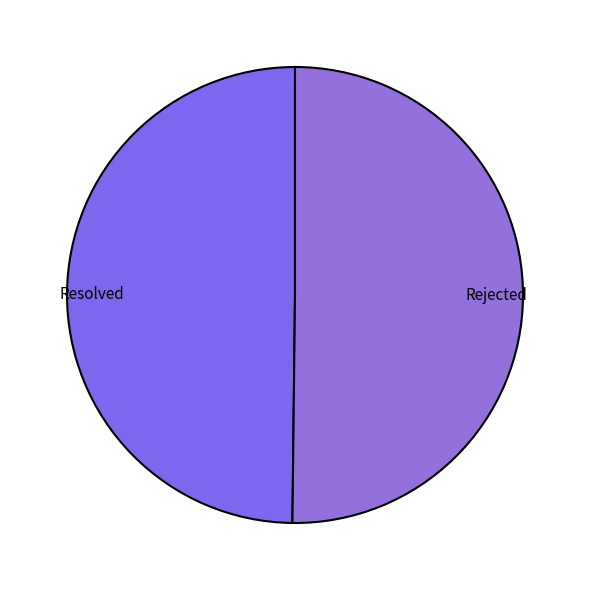

Is the sum of Rejected and Resolved greater than half?

Yes